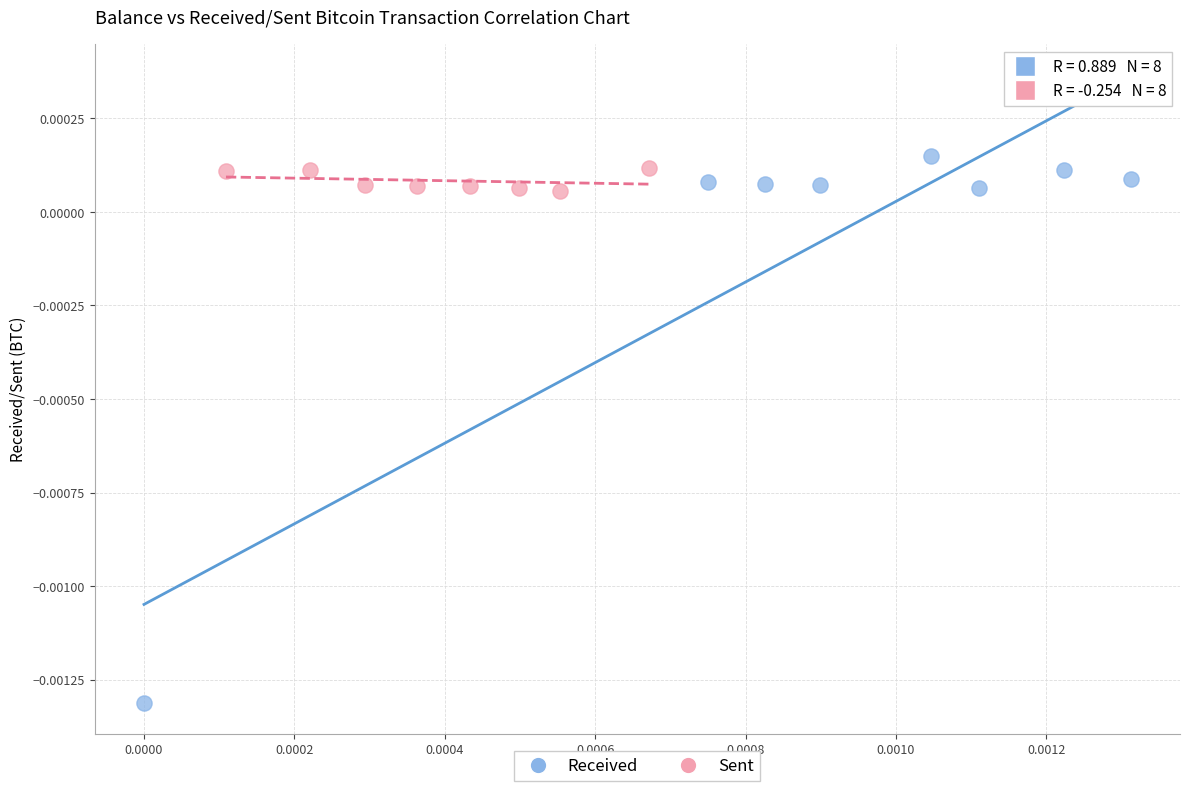

Which series has the widest spread of Y values?

Received